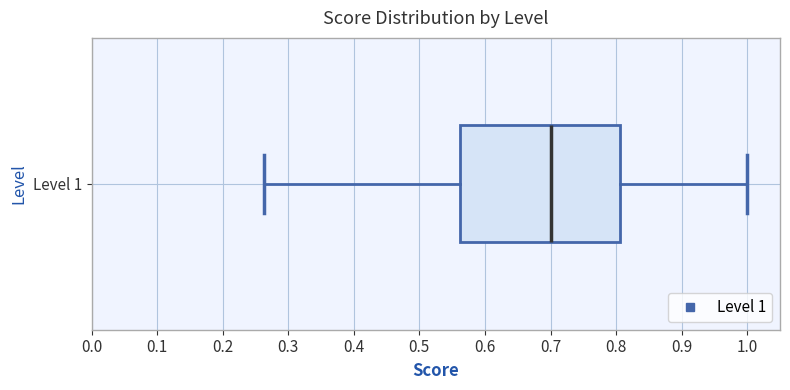

Read this box plot against the x-axis: the position of the median line, the range covered by the box, and the ends of both whiskers. The values are not printed on the chart, so give them approximately, as read against the axis.

median 0.70, box 0.56 to 0.81, whiskers 0.26 to 1.00